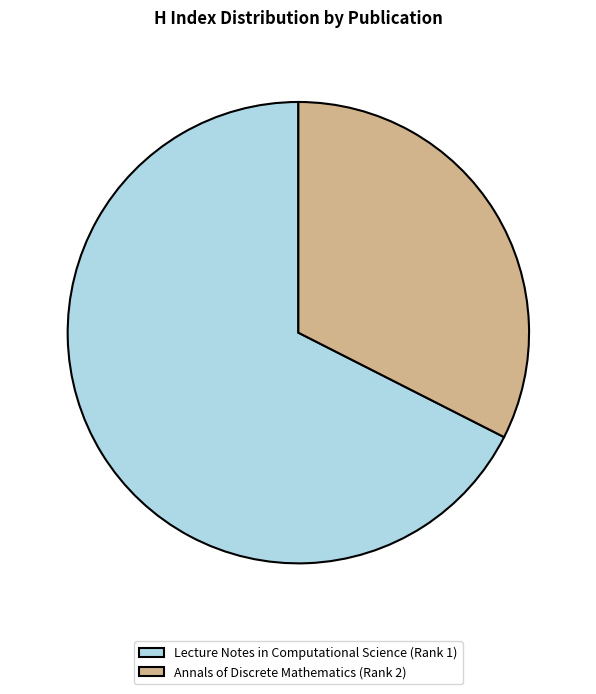

Combined, do Annals of Discrete Mathematics (Rank 2) and Lecture Notes in Computational Science (Rank 1) account for over 50%?

Yes